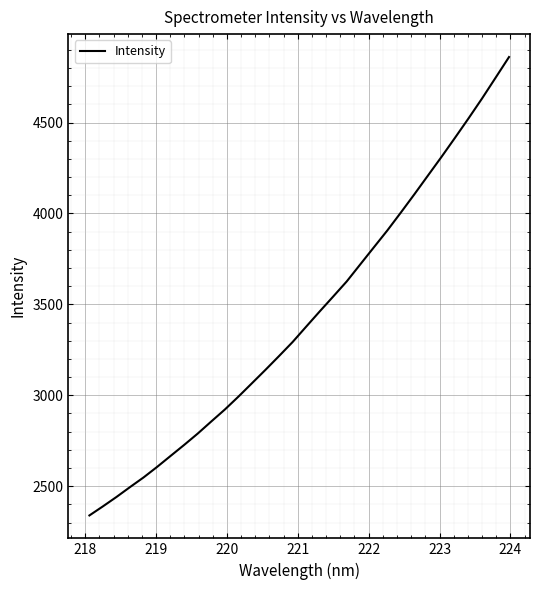

What is the smallest value displayed?

2339.1